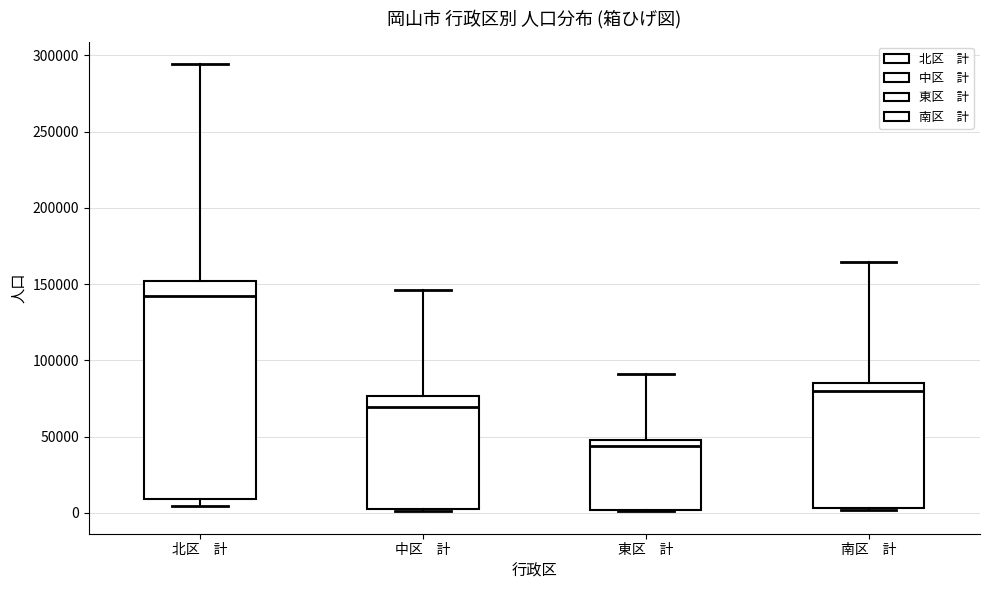

Reading left to right, read every box against the y-axis: the position of its median line, the range the box covers, and the ends of its whiskers. The values are not printed on the chart, so give them approximately, as read against the axis.

北区 計: median 140000, box 10000 to 150000, whiskers 5000 to 295000
中区 計: median 70000, box 5000 to 75000, whiskers 0 to 145000
東区 計: median 45000, box 0 to 50000, whiskers 0 to 90000
南区 計: median 80000, box 5000 to 85000, whiskers 0 to 165000